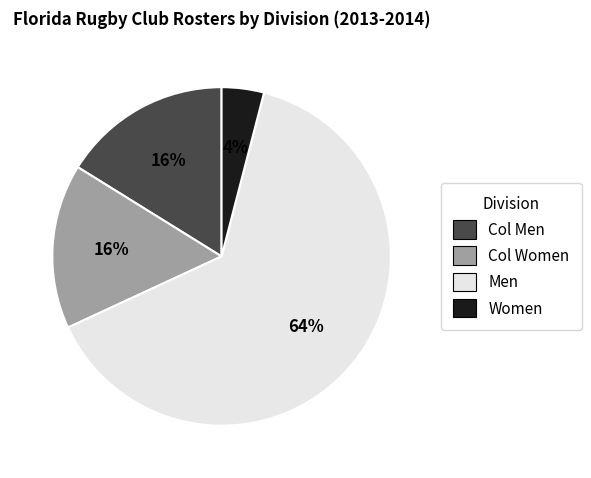

To the nearest percent, what portion does Col Women represent?

16%